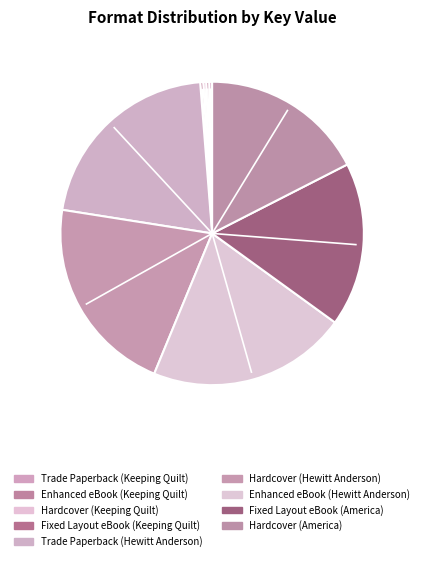

What is the change in value from Trade Paperback (Keeping Quilt) to Hardcover (Hewitt Anderson)?

+21490163